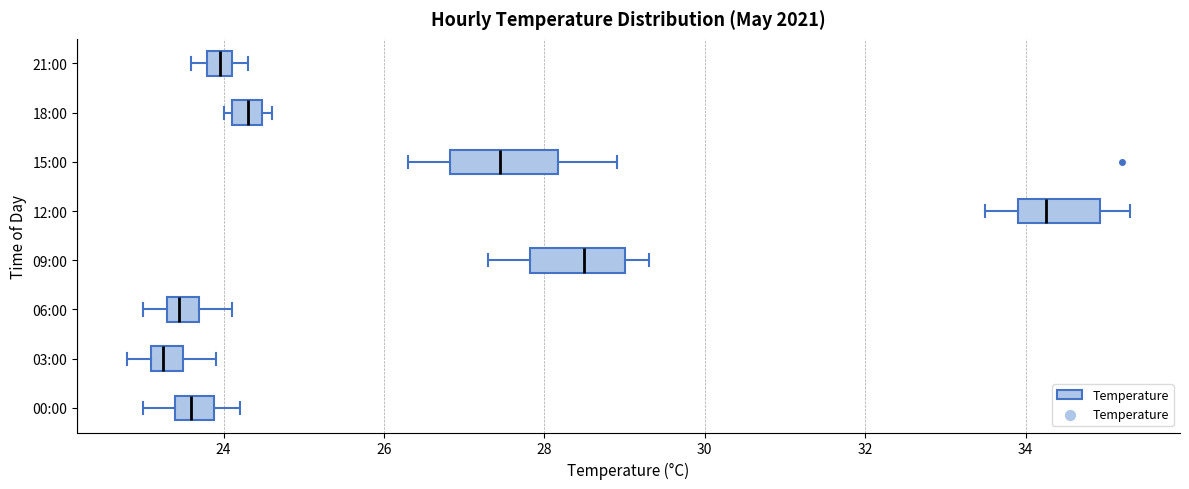

Reading bottom to top, transcribe this box plot: for each box, give where its median line is, the range the box spans, and where its two whiskers end, as read against the x-axis. The values are not printed on the chart, so give them approximately, as read against the axis.

00:00: median 23.6, box 23.4 to 23.8, whiskers 23.0 to 24.2
03:00: median 23.2 (inside the box), box 23.2 to 23.6, whiskers 22.8 to 24.0
06:00: median 23.4 (inside the box), box 23.4 to 23.8, whiskers 23.0 to 24.2
09:00: median 28.6, box 27.8 to 29.0, whiskers 27.4 to 29.4
12:00: median 34.2, box 34.0 to 35.0, whiskers 33.6 to 35.4
15:00: median 27.4, box 26.8 to 28.2, whiskers 26.4 to 29.0
18:00: median 24.4 (inside the box), box 24.2 to 24.4, whiskers 24.0 to 24.6
21:00: median 24.0, box 23.8 to 24.2, whiskers 23.6 to 24.4